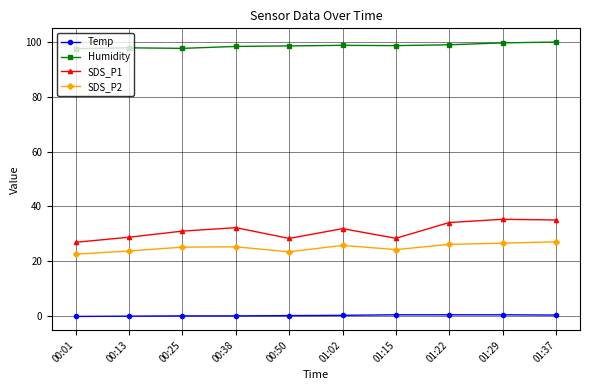

How many categories are shown in the chart?

10